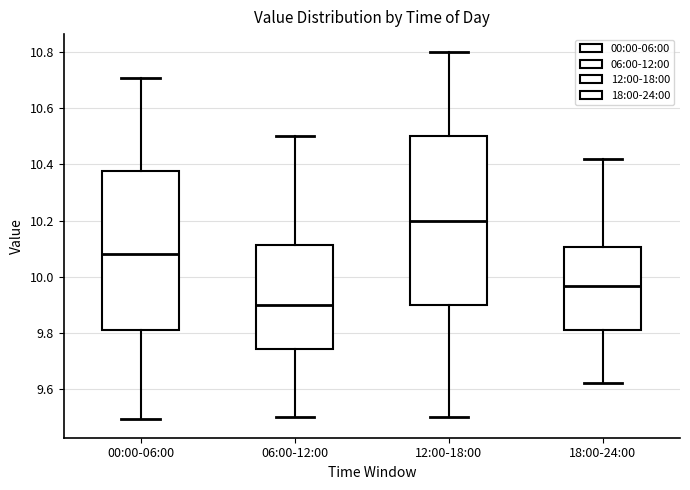

Comparing the boxes themselves (not the whiskers), which one is the tallest?

12:00-18:00